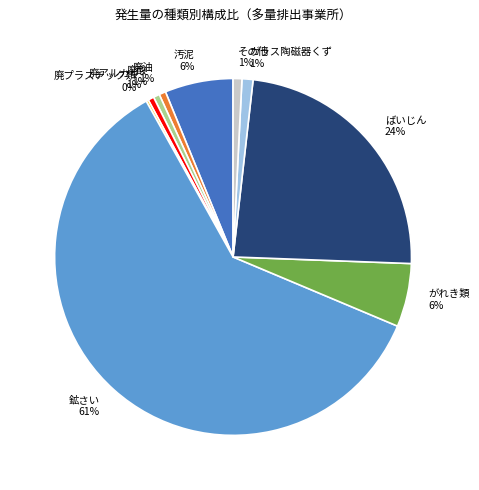

What percentage is the その他 slice, to the nearest percent?

1%